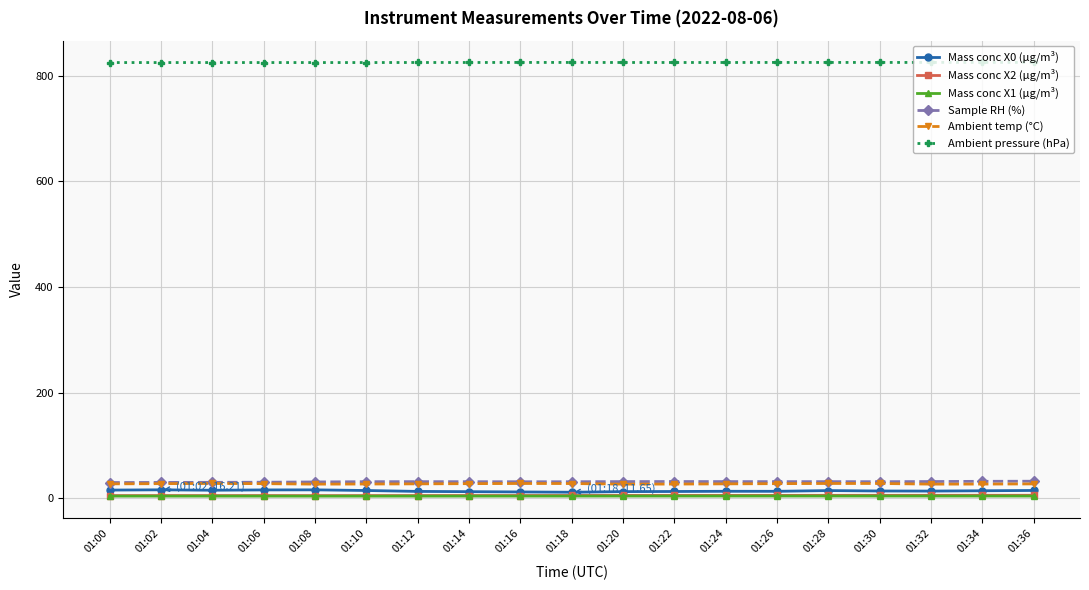

True or false: Ambient pressure (hPa) has a value of 304.8 at 01:10.

False